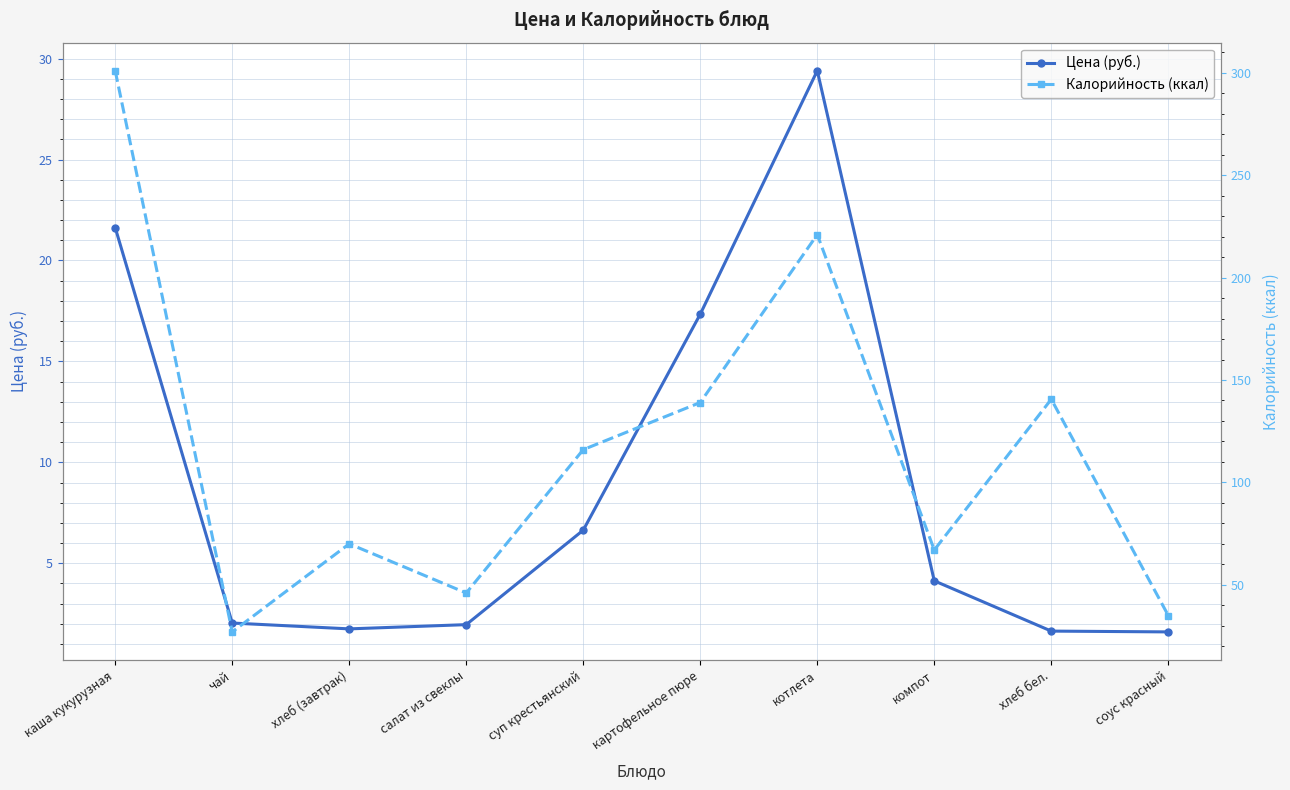

What are all the series names shown in the legend?

Цена (руб.), Калорийность (ккал)